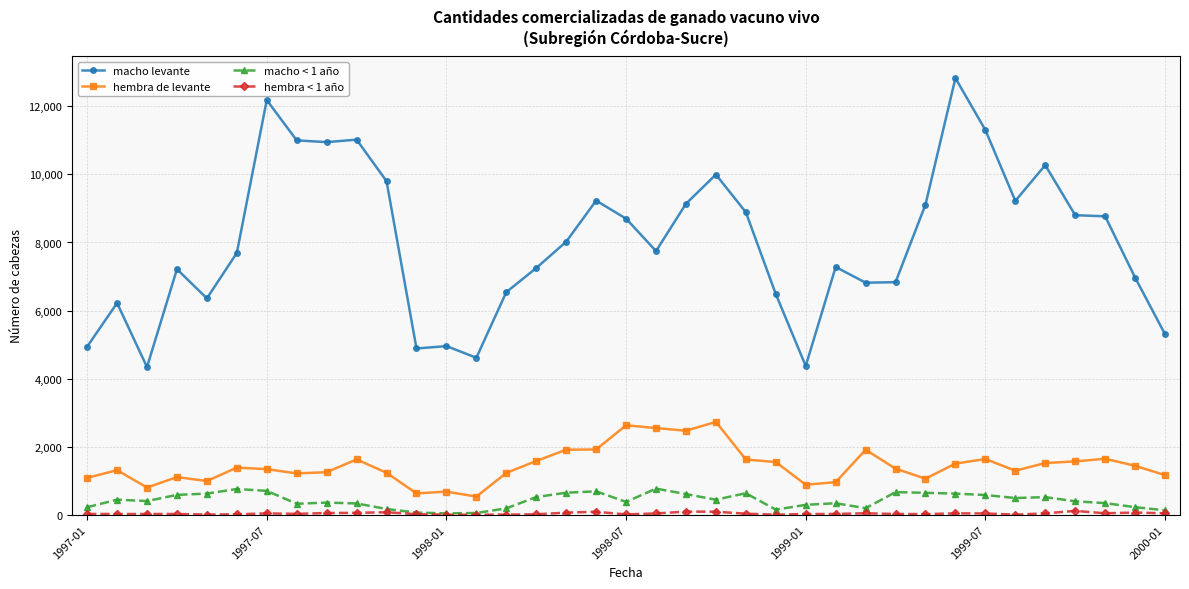

What is the value of the hembra de levante point at the 37th from the left?

1162